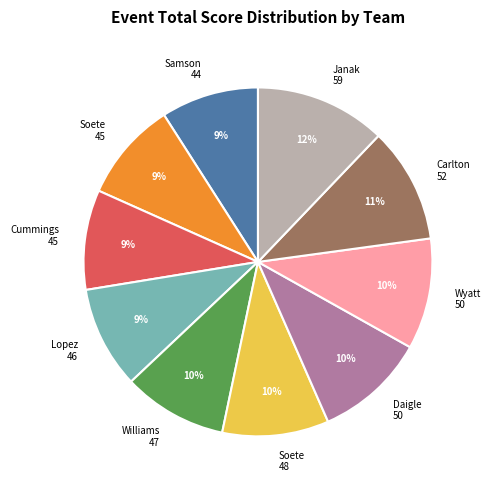

Combined, do Wyatt 50 and Samson 44 account for over 50%?

No